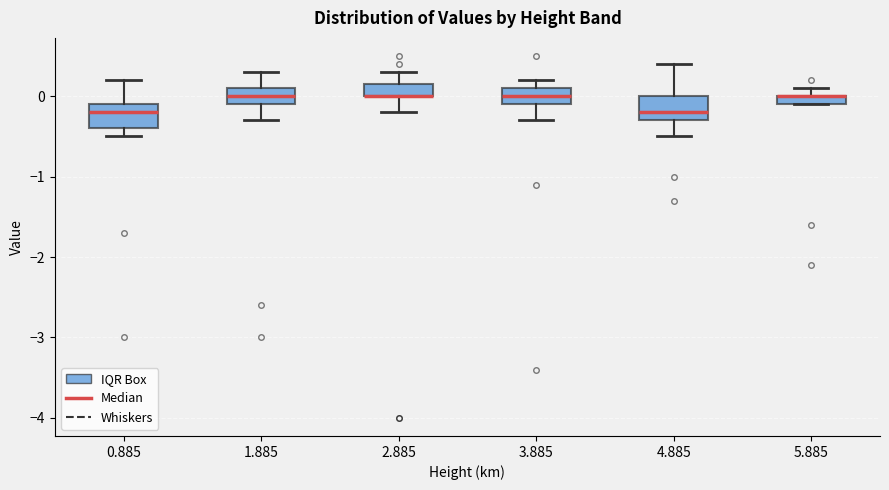

Where is the lower edge of the box at x = 2.885 on the y-axis? The values are not printed on the chart, so give them approximately, as read against the axis.

0.0